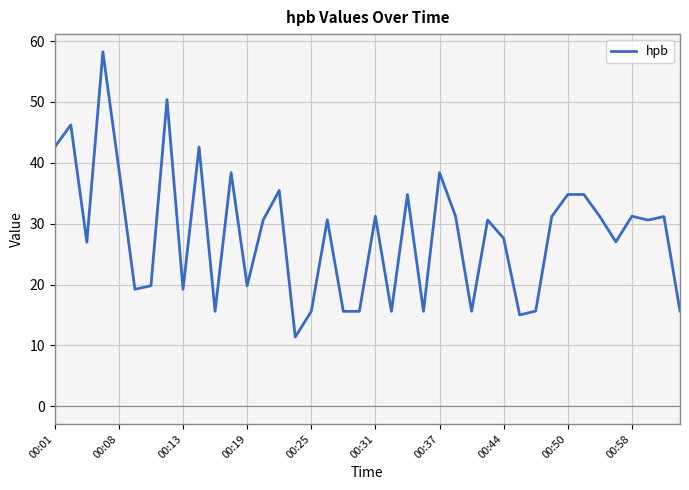

How many values are below 30?

18